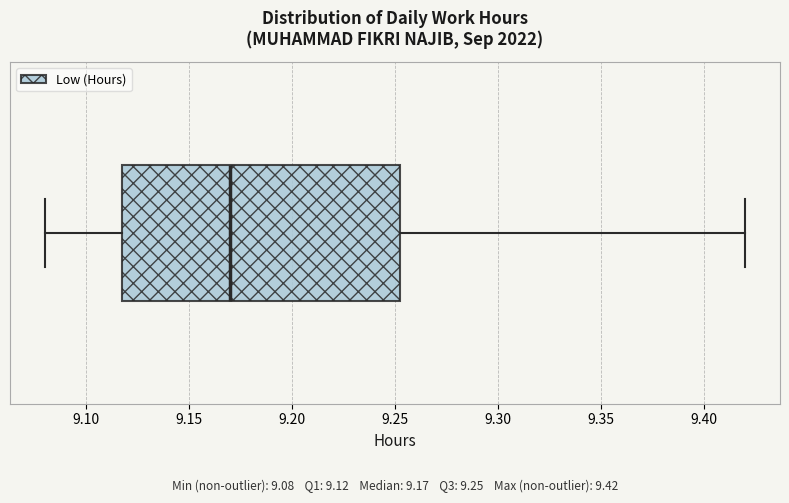

Transcribe this box plot: give where the median line is, the range the box spans, and where the two whiskers end, as read against the x-axis. The values are not printed on the chart, so give them approximately, as read against the axis.

median 9.170, box 9.120 to 9.255, whiskers 9.080 to 9.420